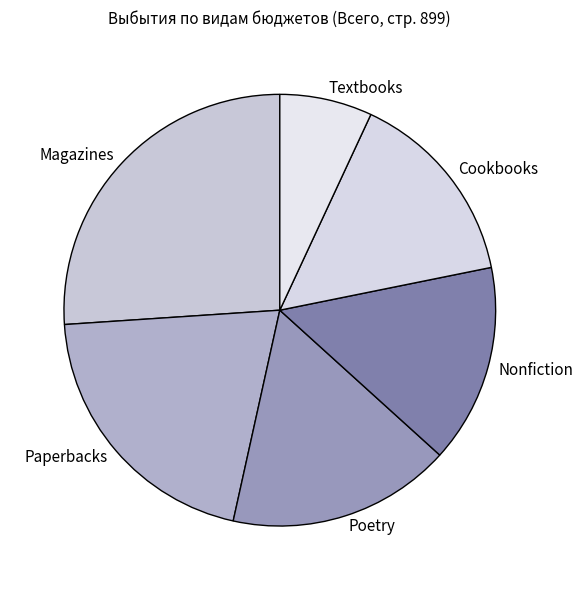

Which slice is the smallest?

Textbooks